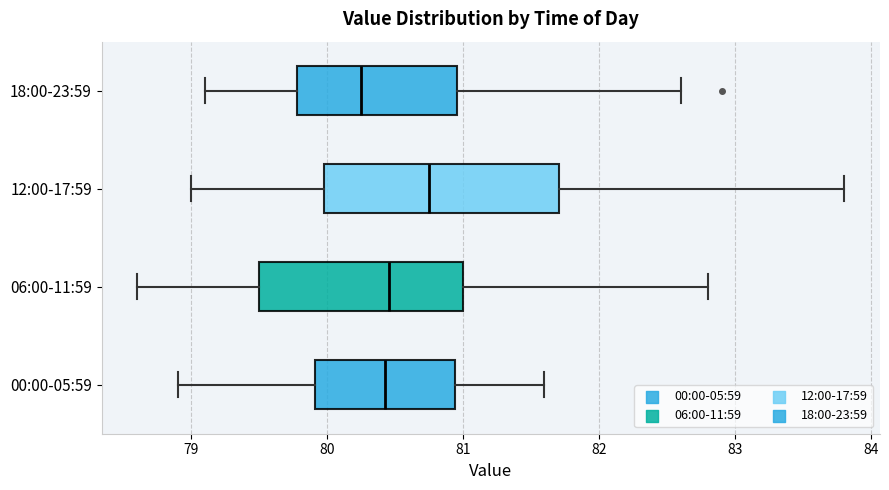

Reading bottom to top, read every box against the x-axis: the position of its median line, the range the box covers, and the ends of its whiskers. The values are not printed on the chart, so give them approximately, as read against the axis.

00:00-05:59: median 80.4, box 79.9 to 80.9, whiskers 78.9 to 81.6
06:00-11:59: median 80.5, box 79.5 to 81.0, whiskers 78.6 to 82.8
12:00-17:59: median 80.8, box 80.0 to 81.7, whiskers 79.0 to 83.8
18:00-23:59: median 80.3, box 79.8 to 81.0, whiskers 79.1 to 82.6